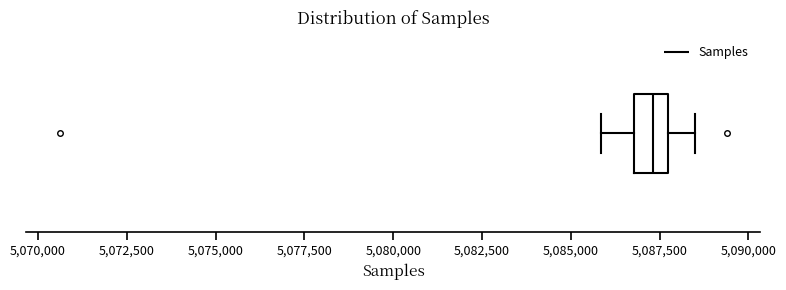

Transcribe this box plot: give where the median line is, the range the box spans, and where the two whiskers end, as read against the x-axis. The values are not printed on the chart, so give them approximately, as read against the axis.

median 5087500 (inside the box), box 5087000 to 5087500, whiskers 5086000 to 5088500